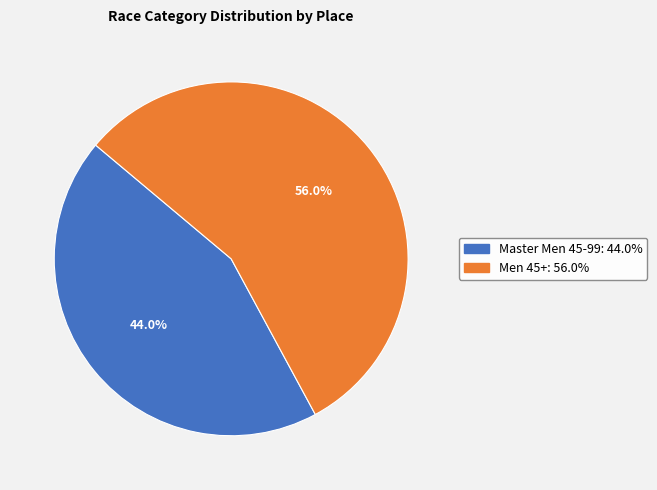

True or false: Men 45+ accounts for 56% of the total.

True